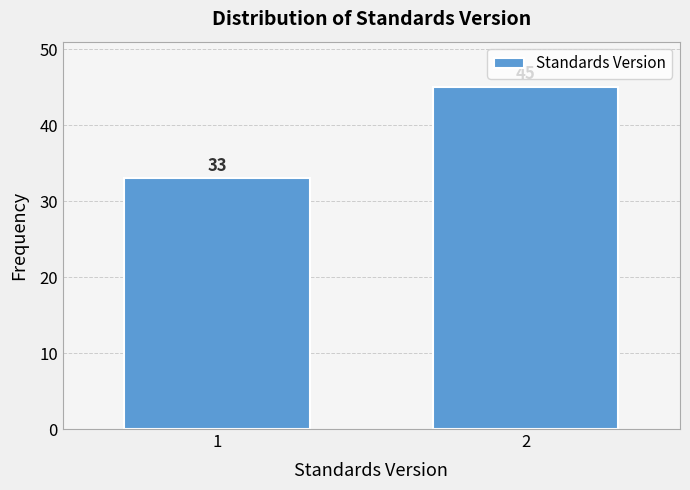

Reading left to right, list all the values displayed in this chart.

33	45